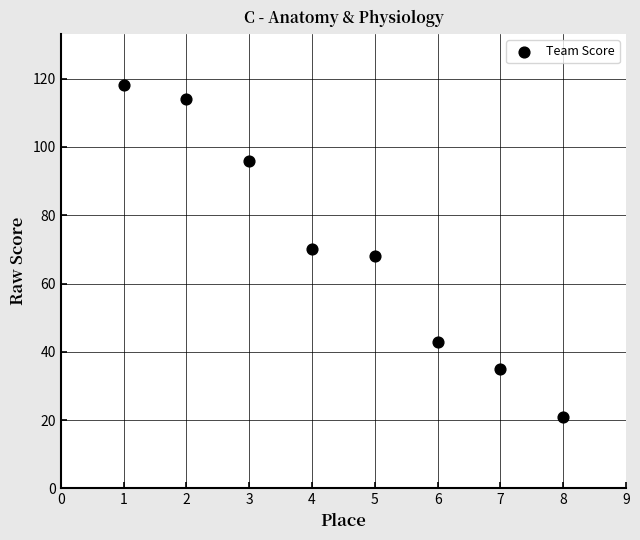

What is the average X value?

4